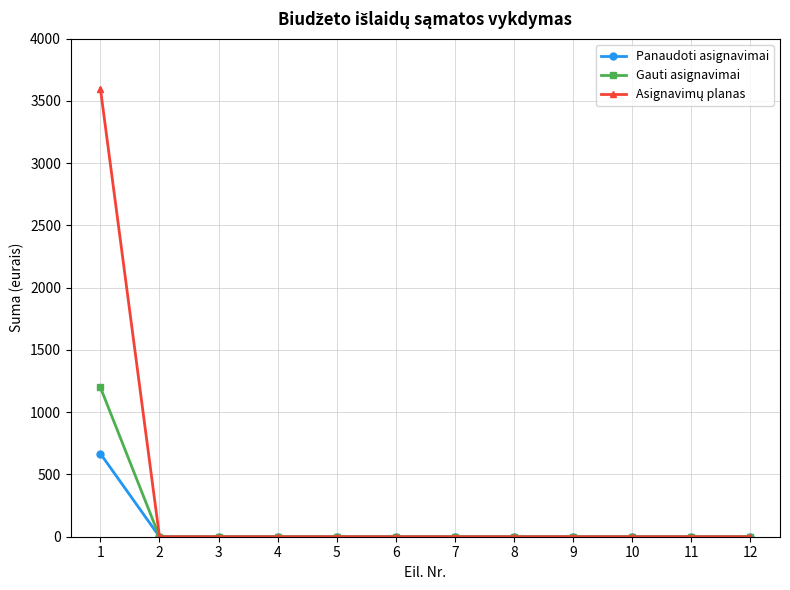

How many data points in Panaudoti asignavimai are above 0?

1